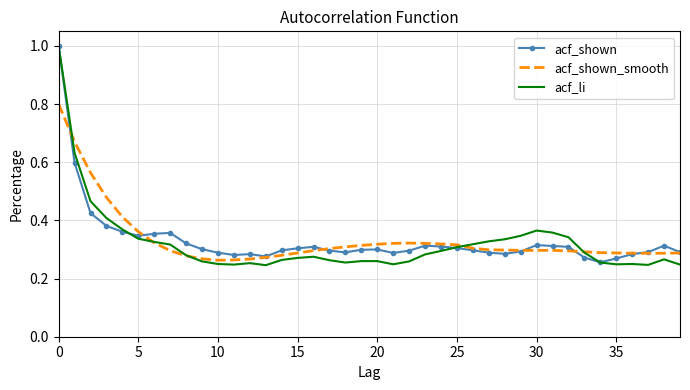

What is the maximum value shown in the chart?

1.0